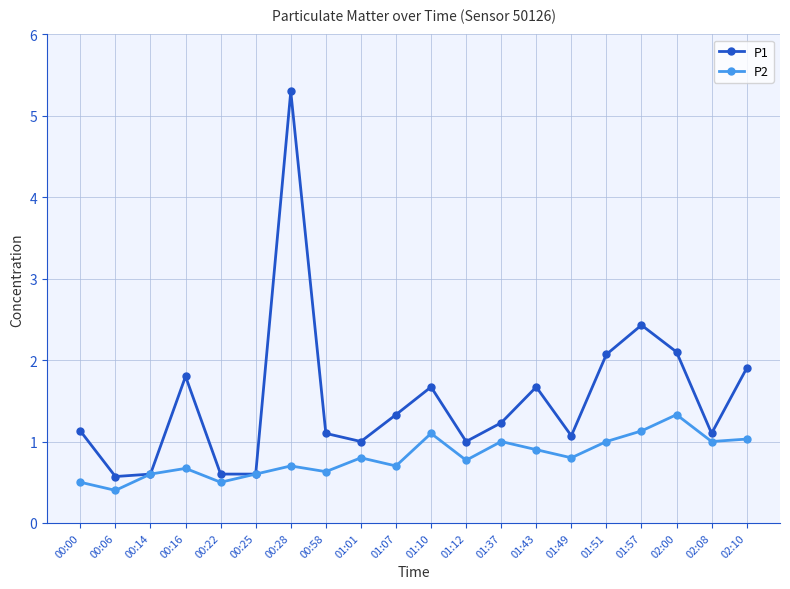

Rank the series at 01:01 from lowest to highest value.

P2, P1